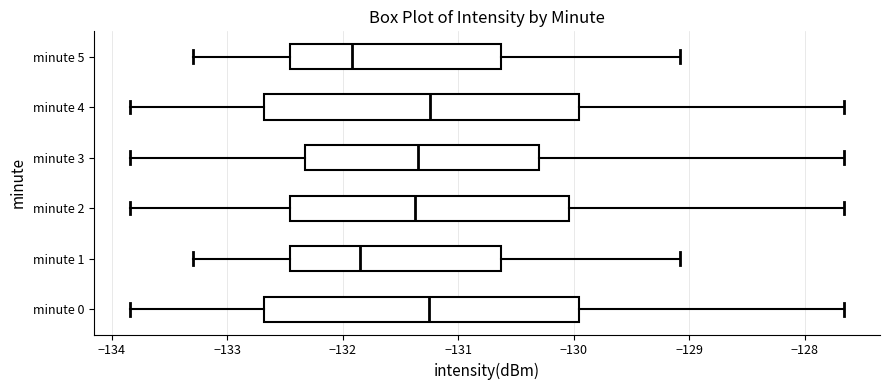

Reading bottom to top, read every box against the x-axis: the position of its median line, the range the box covers, and the ends of its whiskers. The values are not printed on the chart, so give them approximately, as read against the axis.

minute 0: median -131.3, box -132.7 to -130.0, whiskers -133.8 to -127.7
minute 1: median -131.9, box -132.5 to -130.6, whiskers -133.3 to -129.1
minute 2: median -131.4, box -132.5 to -130.0, whiskers -133.8 to -127.7
minute 3: median -131.4, box -132.3 to -130.3, whiskers -133.8 to -127.7
minute 4: median -131.2, box -132.7 to -130.0, whiskers -133.8 to -127.7
minute 5: median -131.9, box -132.5 to -130.6, whiskers -133.3 to -129.1